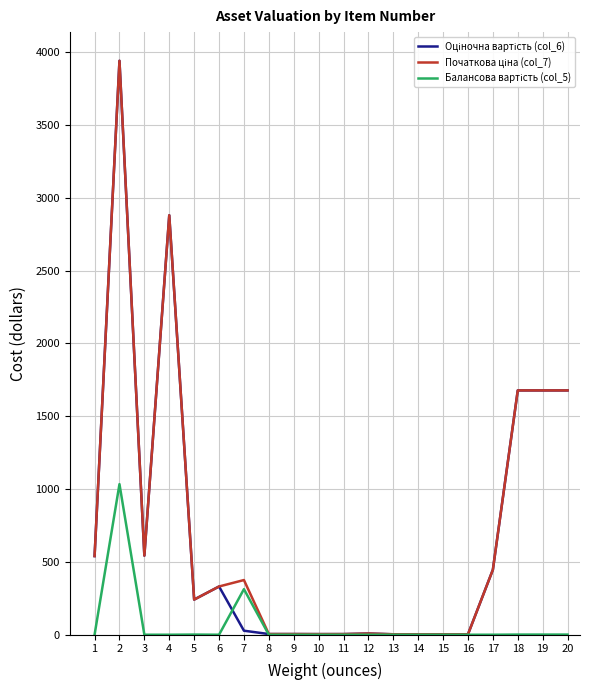

What is the greatest value displayed?

3940.8